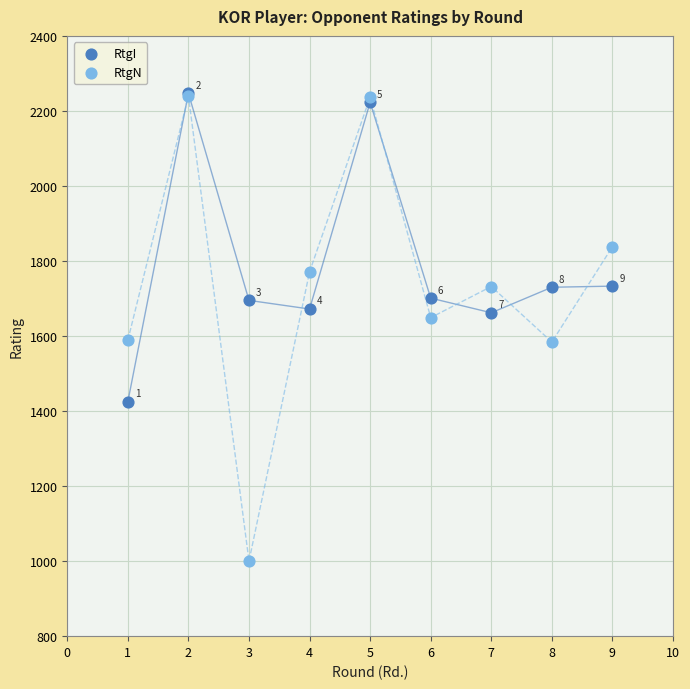

In the RtgN series, what Y value is closest to 1620?

1649